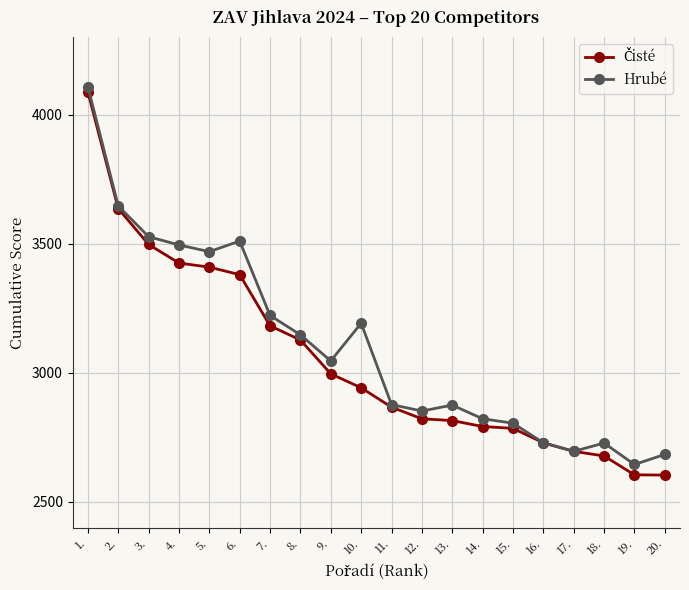

Which series changed the most between 8. and 11.?

Hrubé